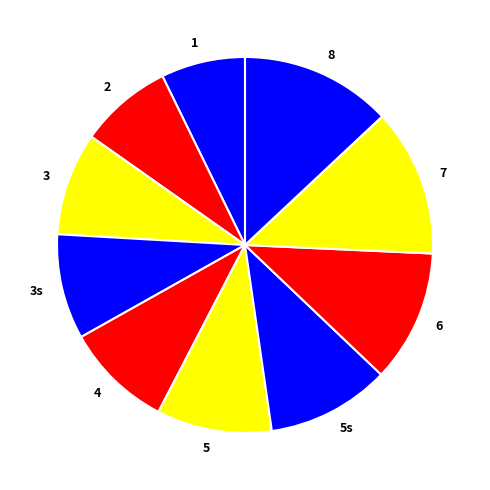

Is the sum of 4 and 6 greater than half?

No